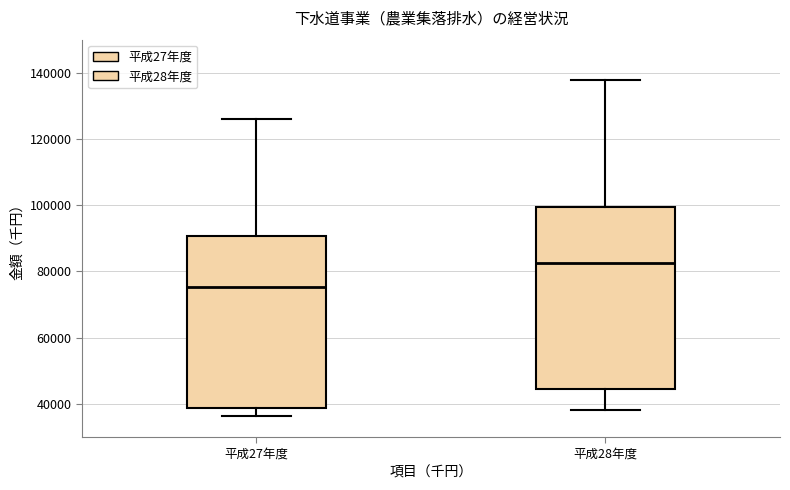

Reading left to right, transcribe this box plot: for each box, give where its median line is, the range the box spans, and where its two whiskers end, as read against the y-axis. The values are not printed on the chart, so give them approximately, as read against the axis.

平成27年度: median 76000, box 38000 to 90000, whiskers 36000 to 126000
平成28年度: median 82000, box 44000 to 100000, whiskers 38000 to 138000